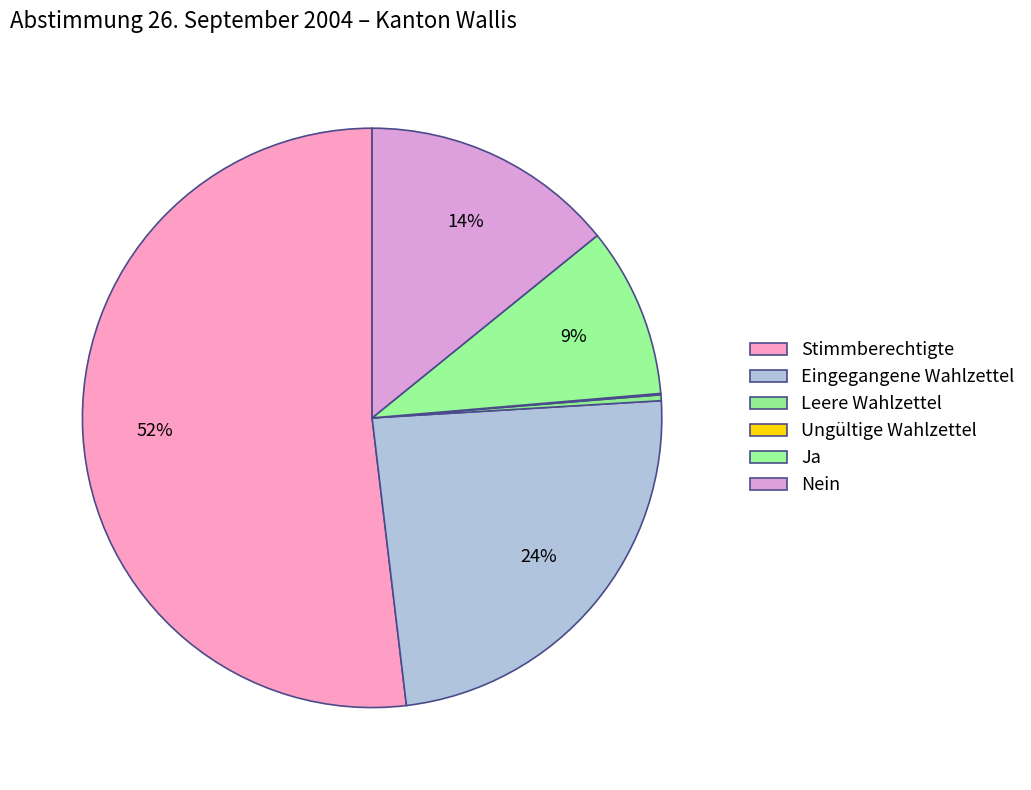

Is it true that Eingegangene Wahlzettel is 18% of the pie?

False